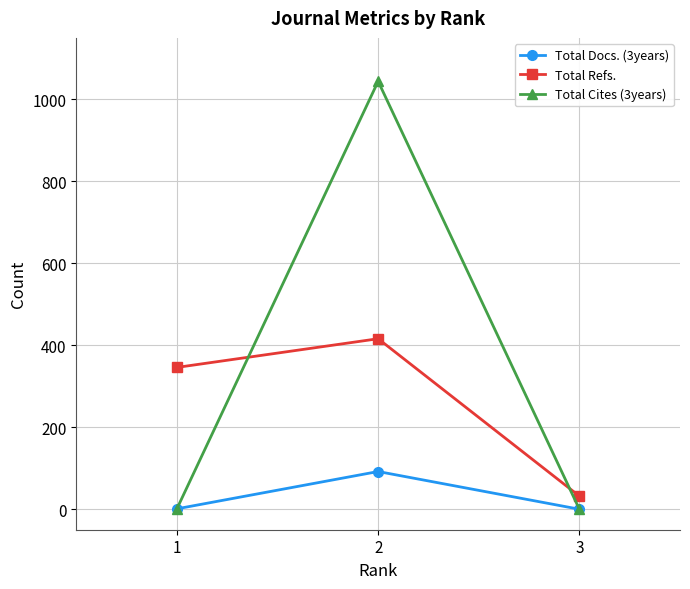

Is the value of Total Refs. at 2 greater than the value of Total Docs. (3years) at 2?

Yes